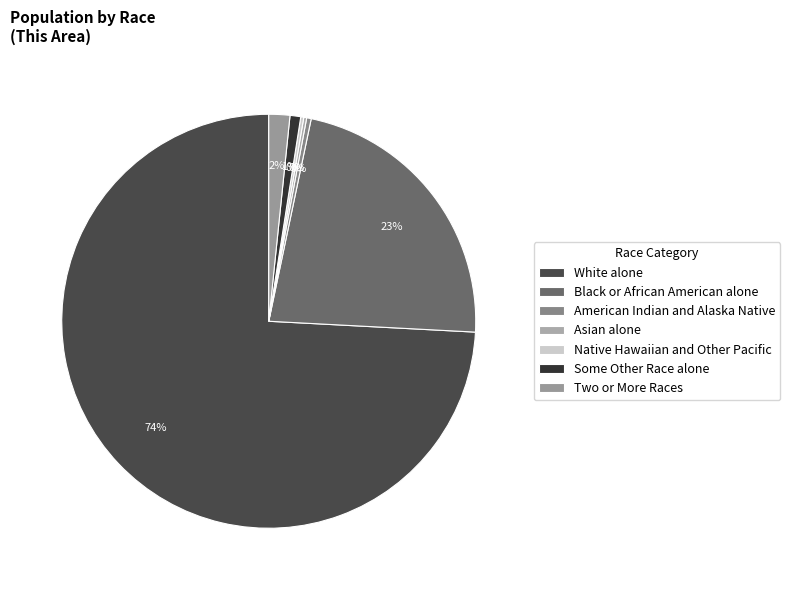

Rank the categories by value from highest to lowest.

White alone, Black or African American alone, Two or More Races, Some Other Race alone, American Indian and Alaska Native, Native Hawaiian and Other Pacific, Asian alone